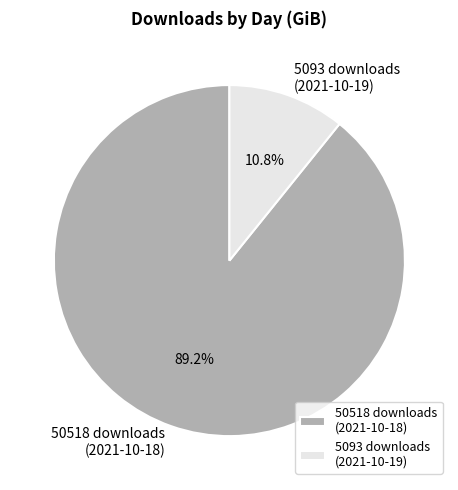

Which has a higher value, 5093 downloads (2021-10-19) or 50518 downloads (2021-10-18)?

50518 downloads (2021-10-18)